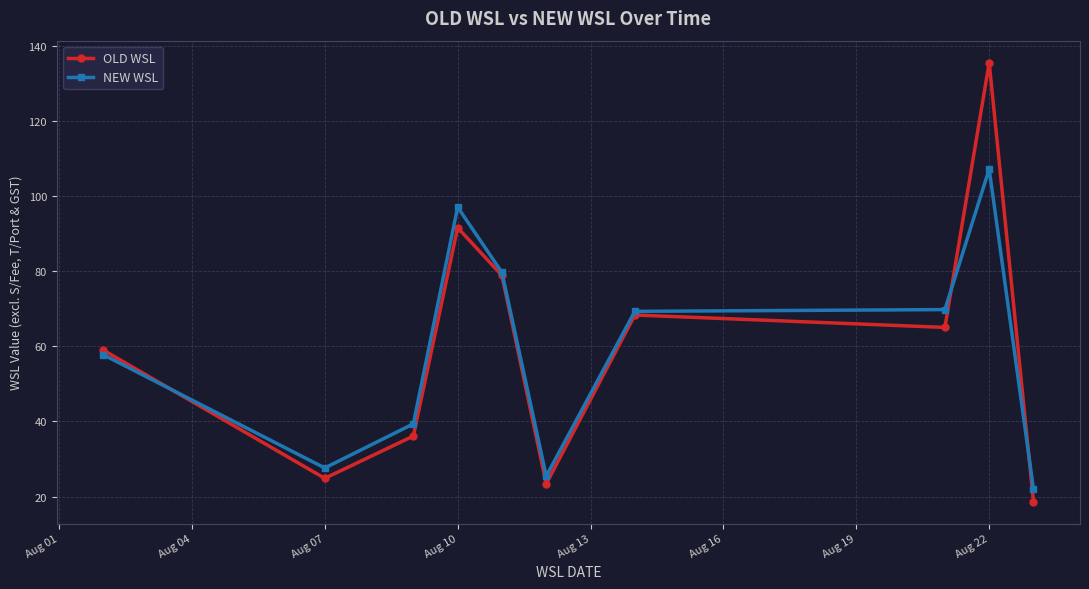

True or false: NEW WSL has more than 0 points higher than both neighbors.

True